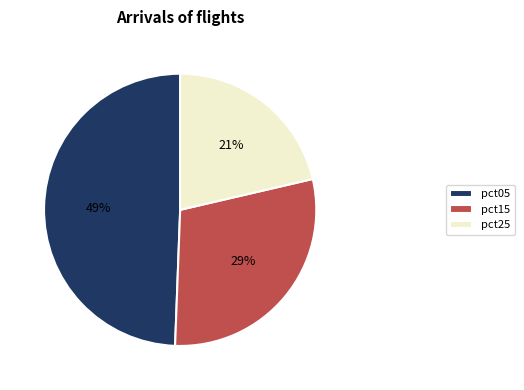

Is there any slice that represents more than half of the pie?

No